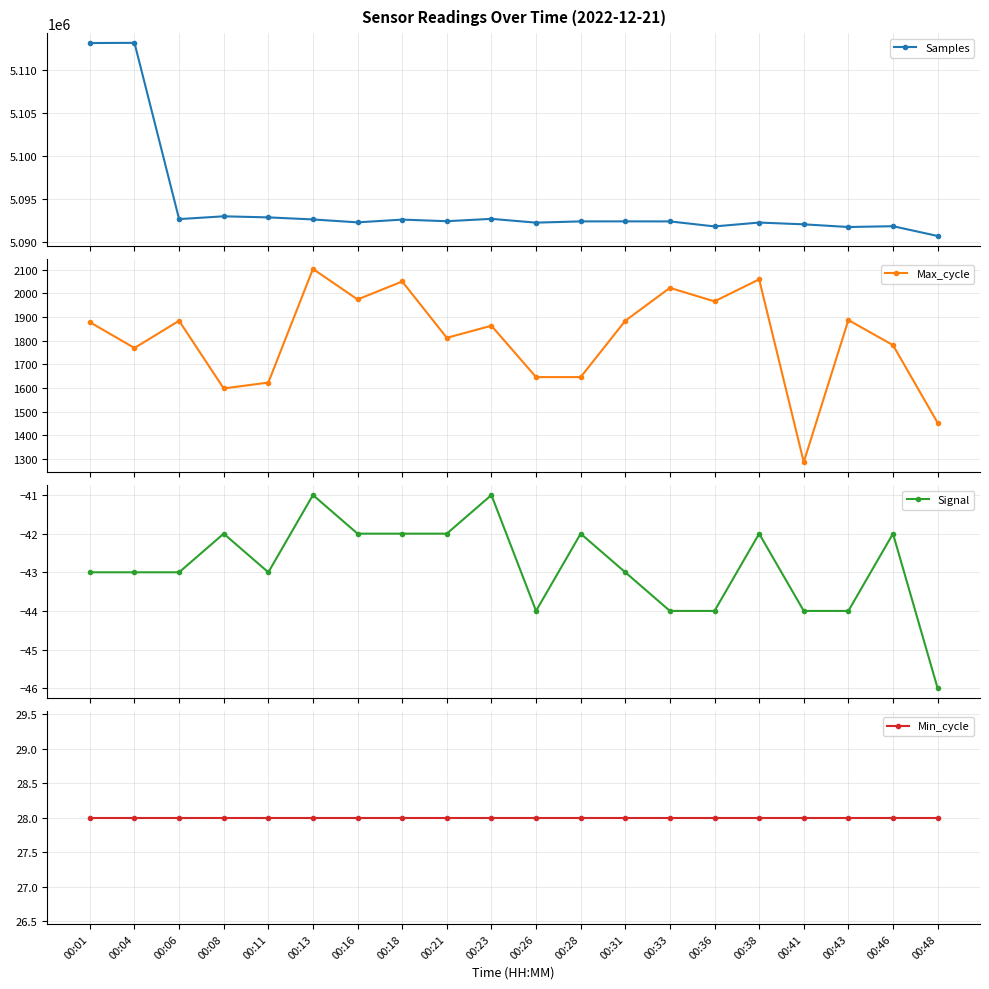

Is it true that Samples equals 6834643 at 00:41?

False